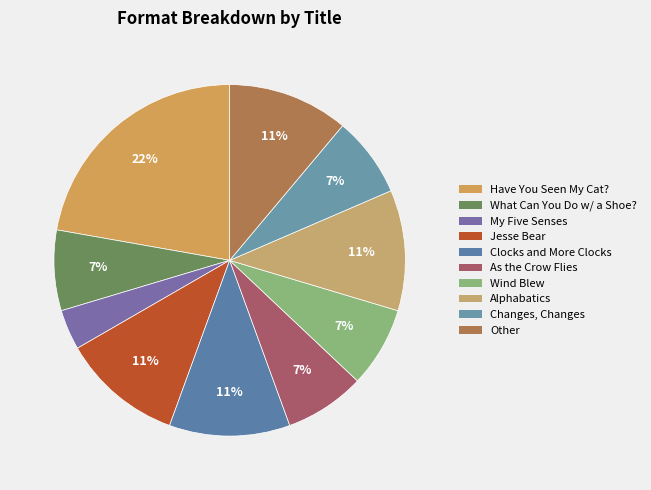

How many slices are in this pie chart?

10